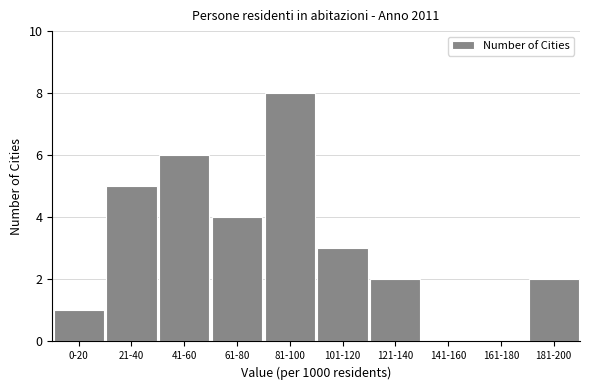

Reading left to right, transcribe all the data shown in this chart.

0-20=1	21-40=5	41-60=6	61-80=4	81-100=8	101-120=3	121-140=2	141-160=0	161-180=0	181-200=2